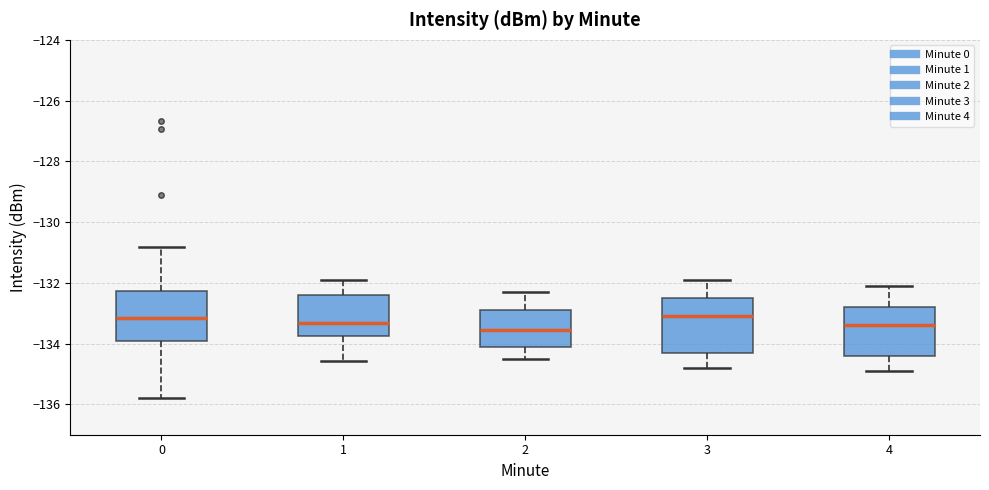

Reading left to right, transcribe this box plot: for each box, give where its median line is, the range the box spans, and where its two whiskers end, as read against the y-axis. The values are not printed on the chart, so give them approximately, as read against the axis.

0: median -133.2, box -134.0 to -132.2, whiskers -135.8 to -130.8
1: median -133.4, box -133.8 to -132.4, whiskers -134.6 to -131.8
2: median -133.6, box -134.0 to -132.8, whiskers -134.4 to -132.2
3: median -133.0, box -134.2 to -132.4, whiskers -134.8 to -131.8
4: median -133.4, box -134.4 to -132.8, whiskers -134.8 to -132.0